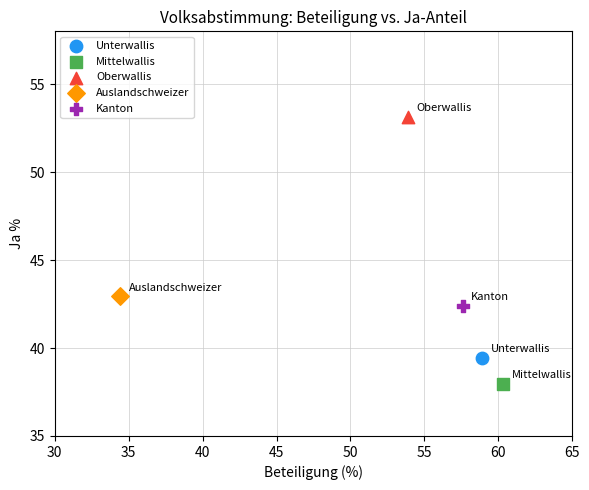

Which series contains the highest Y value?

Oberwallis